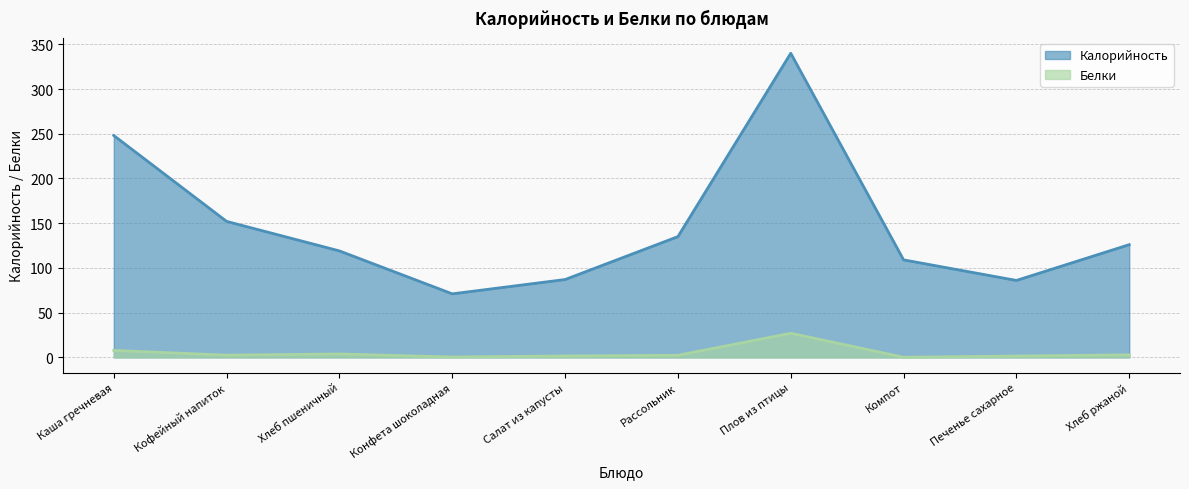

Rank the categories by Белки value from lowest to highest.

Компот, Конфета шоколадная, Печенье сахарное, Салат из капусты, Рассольник, Кофейный напиток, Хлеб ржаной, Хлеб пшеничный, Каша гречневая, Плов из птицы